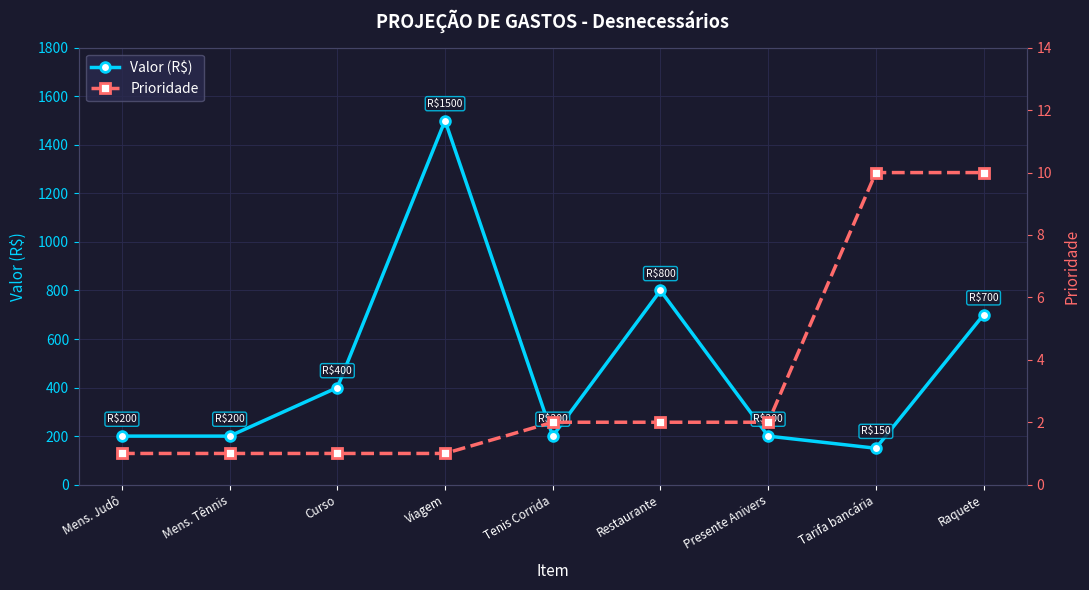

What is the sum of the Prioridade values at Viagem and Presente Anivers?

3